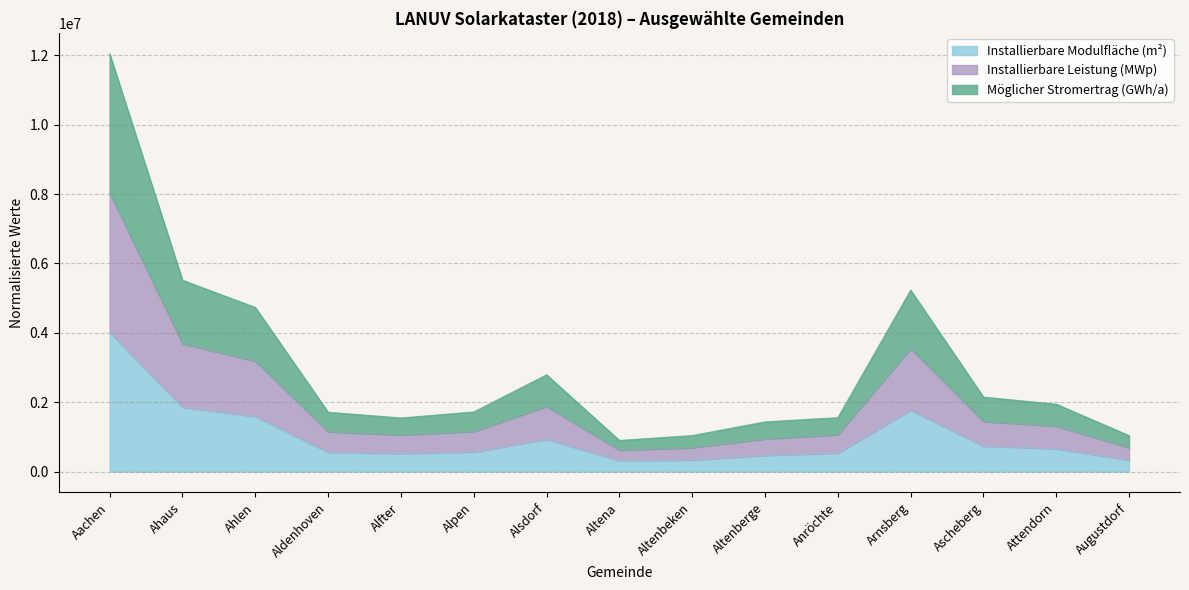

Which series has the largest total across all categories?

Möglicher Stromertrag (GWh/a)